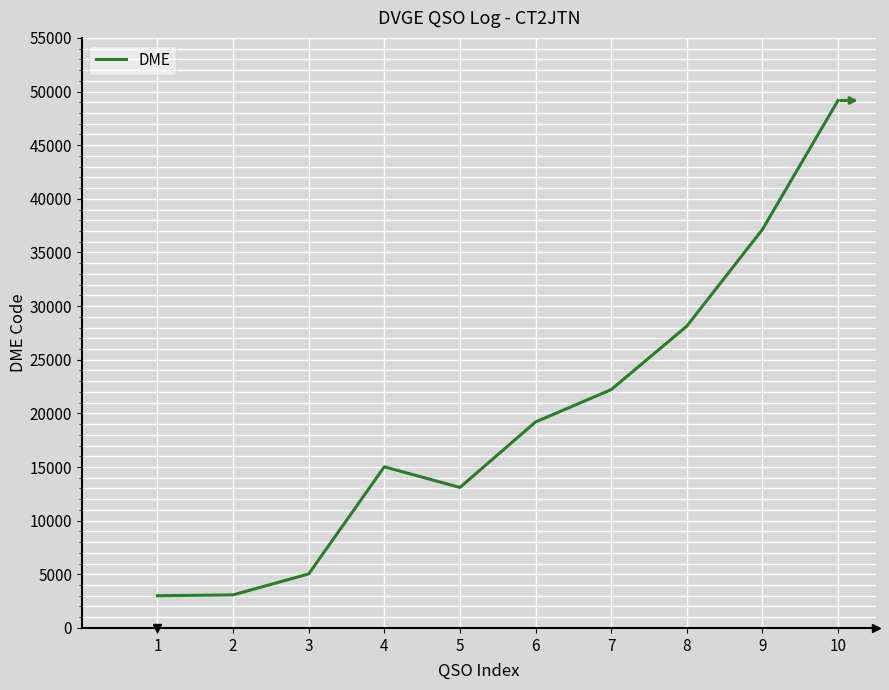

Between 7 and 1, which is larger?

7